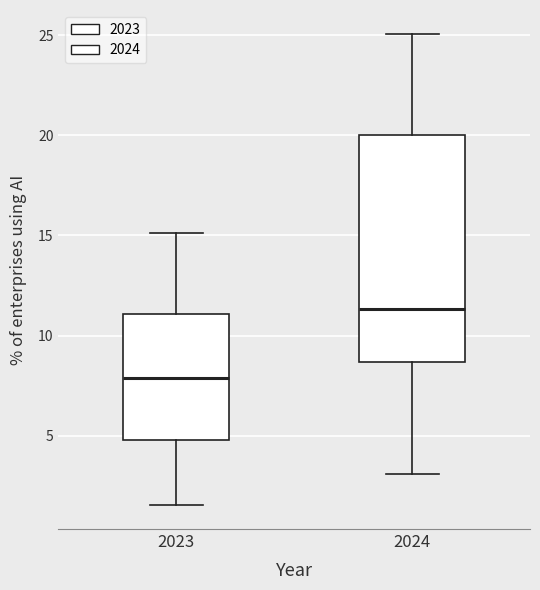

Which box is the tallest, from its lower edge to its upper edge?

2024